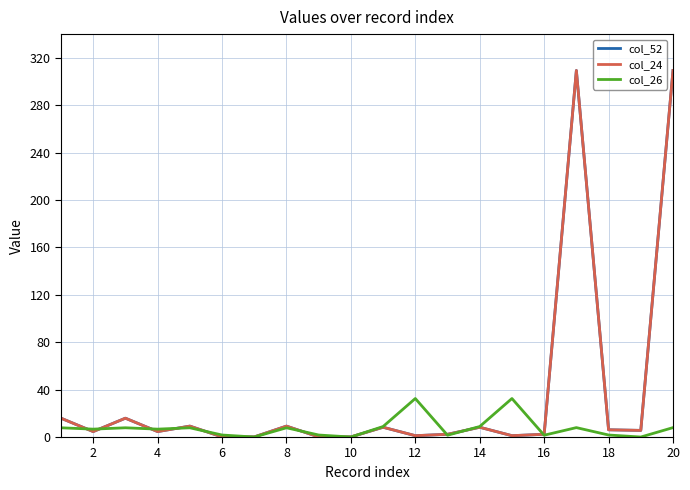

Where is the first local minimum for col_26?

2